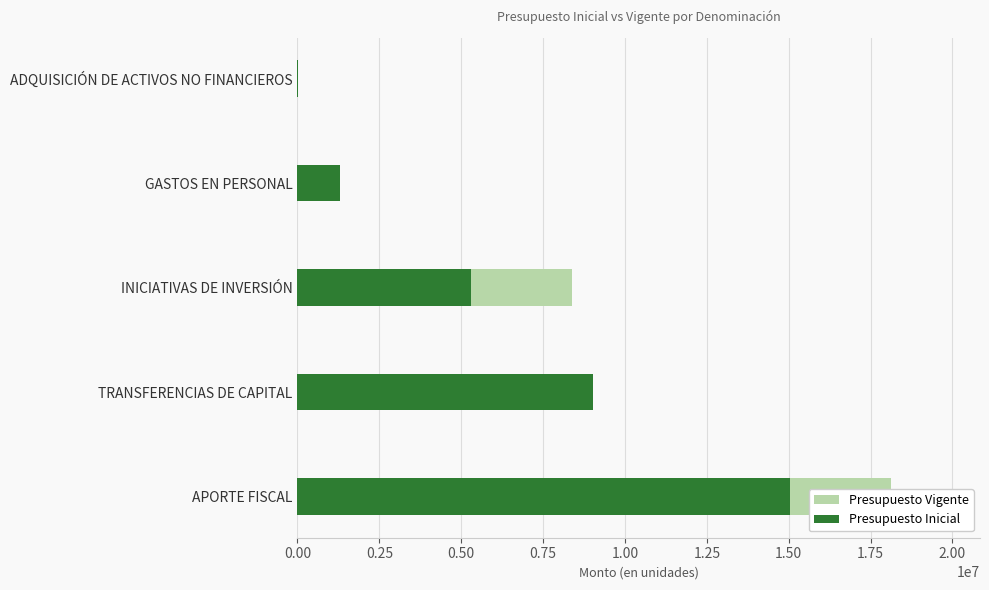

How many groups of bars are there?

5